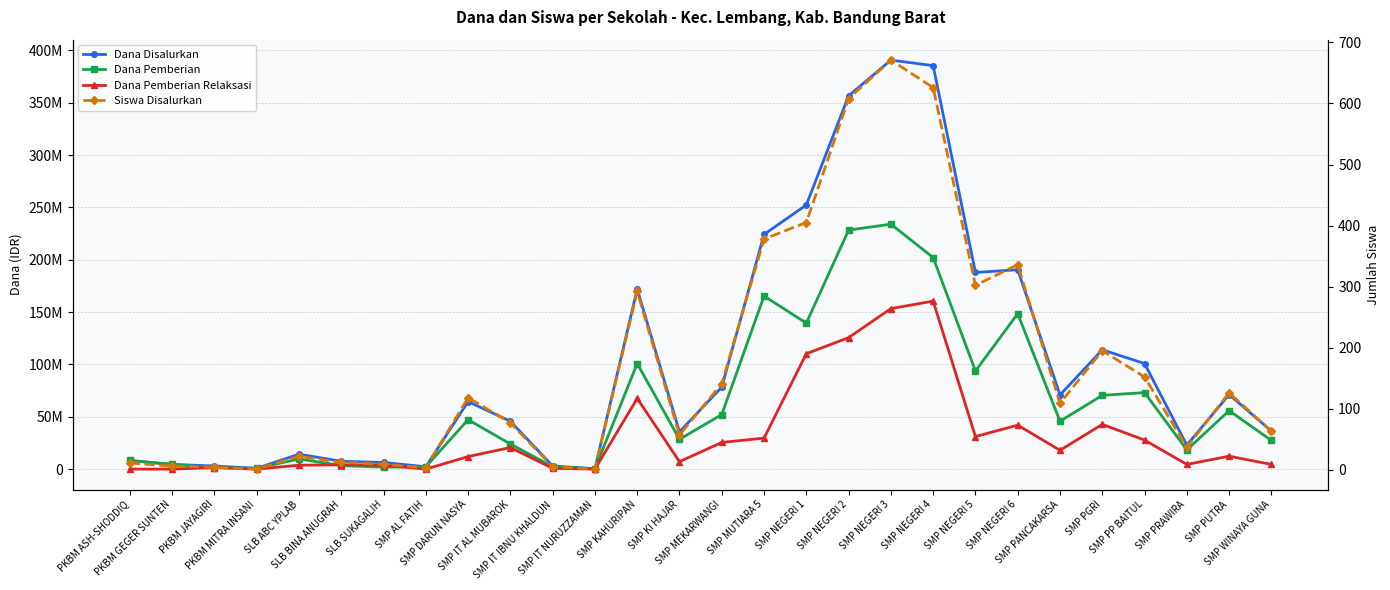

Which series changed the most between SMP KAHURIPAN and SMP PANCAKARSA?

Dana Disalurkan